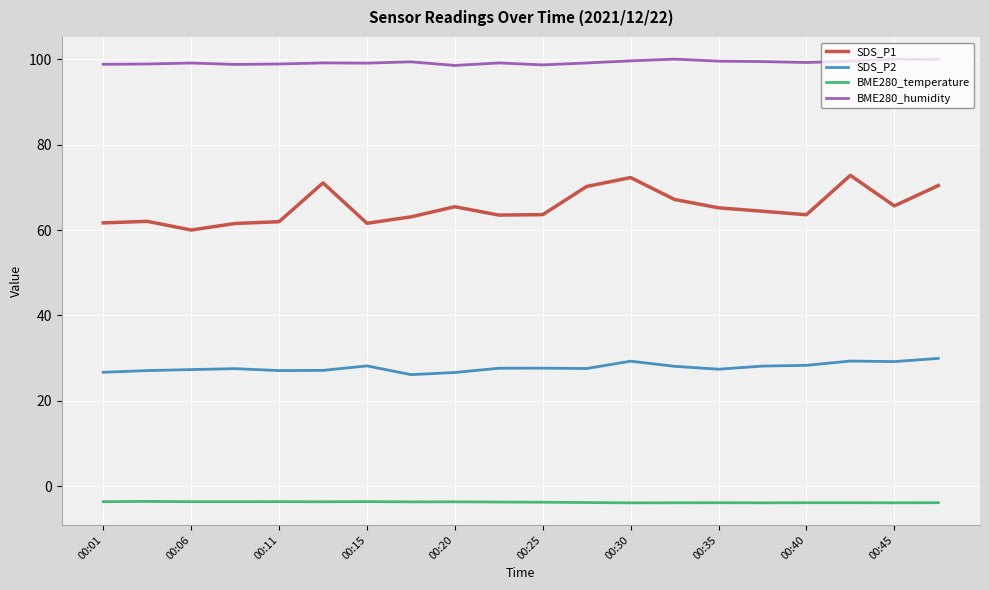

List the series in order of their overall mean, highest first.

BME280_humidity, SDS_P1, SDS_P2, BME280_temperature